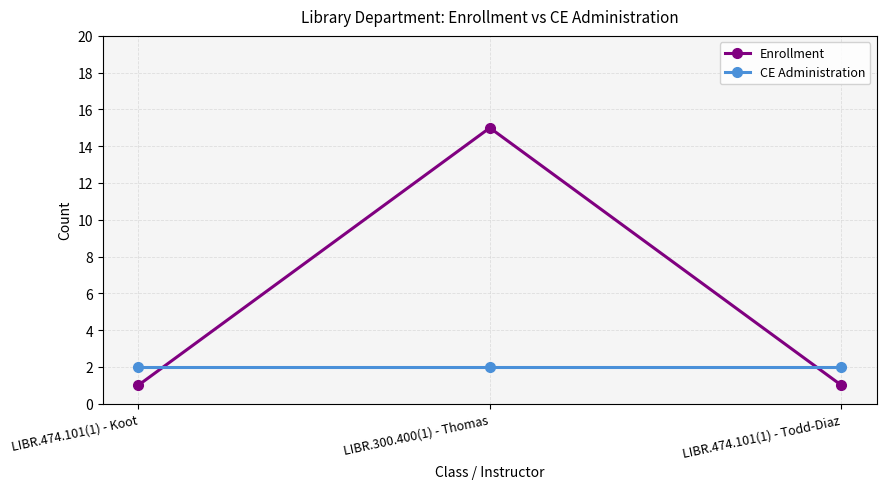

Rank the series by their average value, from highest to lowest.

Enrollment, CE Administration